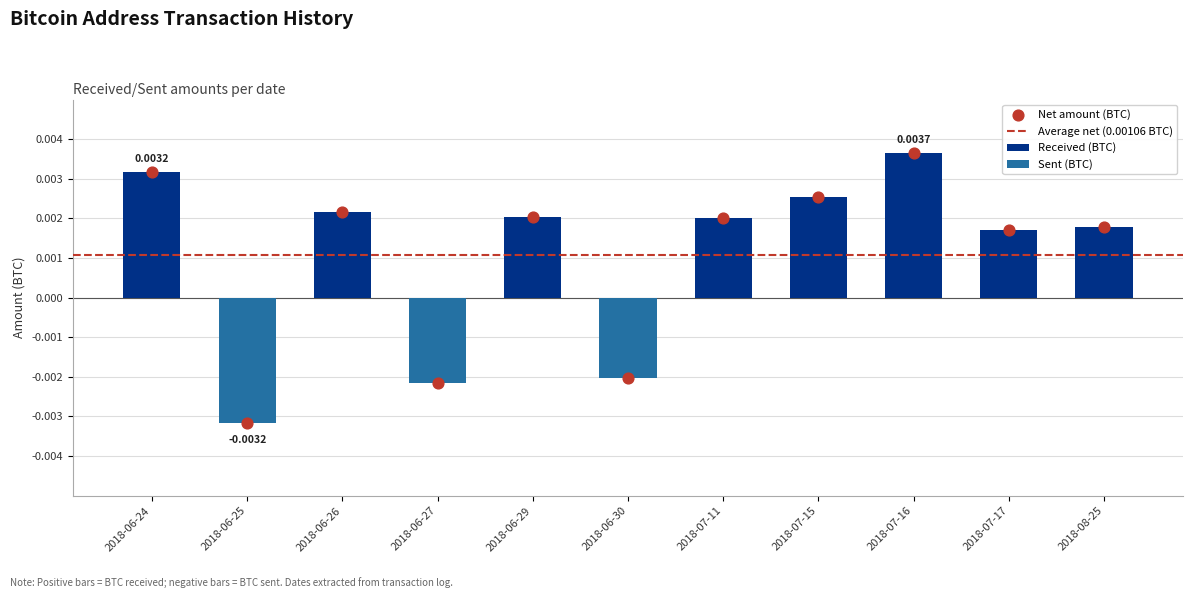

Which series has the largest Y range (max minus min)?

net